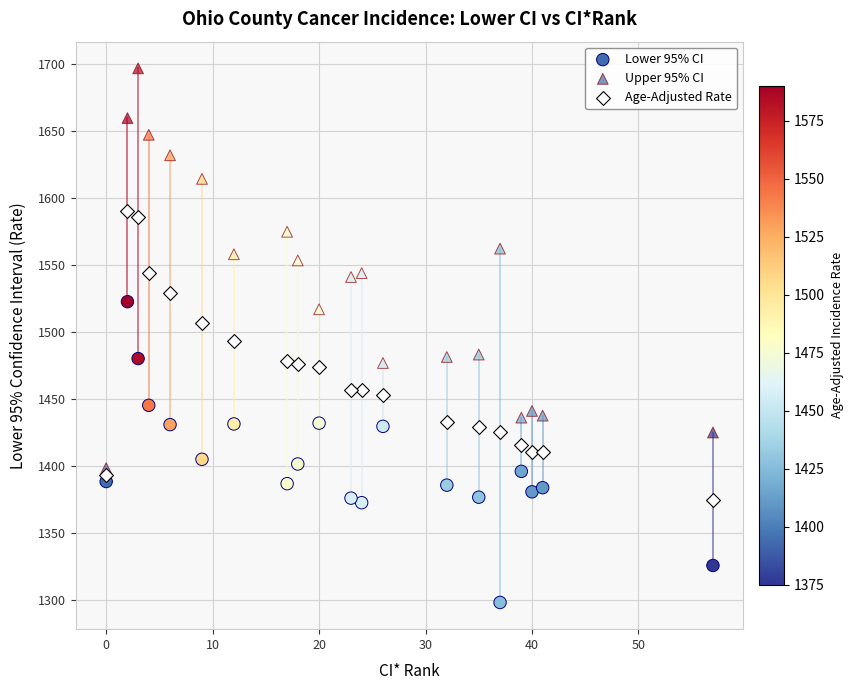

How many data points are displayed?

60